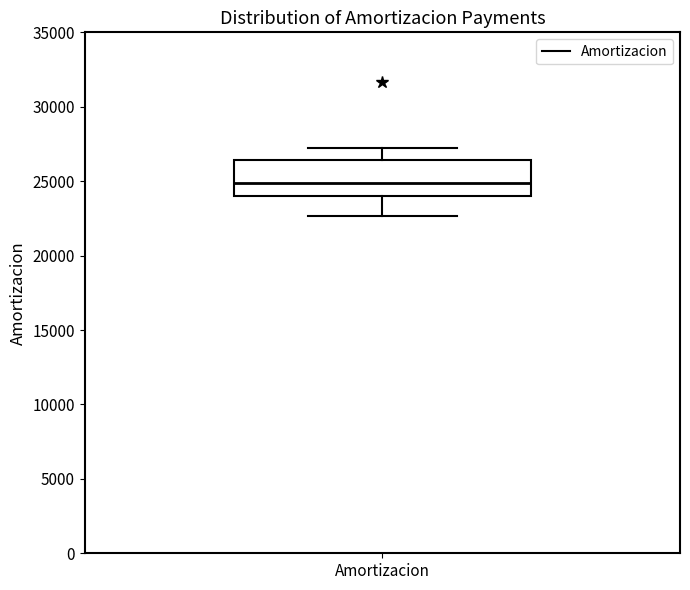

Read this box plot against the y-axis: the position of the median line, the range covered by the box, and the ends of both whiskers. The values are not printed on the chart, so give them approximately, as read against the axis.

median 25000, box 24000 to 26500, whiskers 22500 to 27000